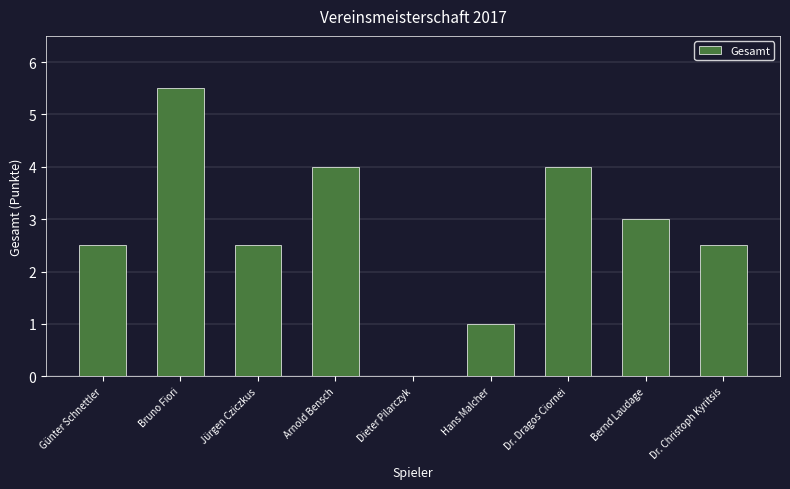

Read the value at Arnold Bensch.

4.0